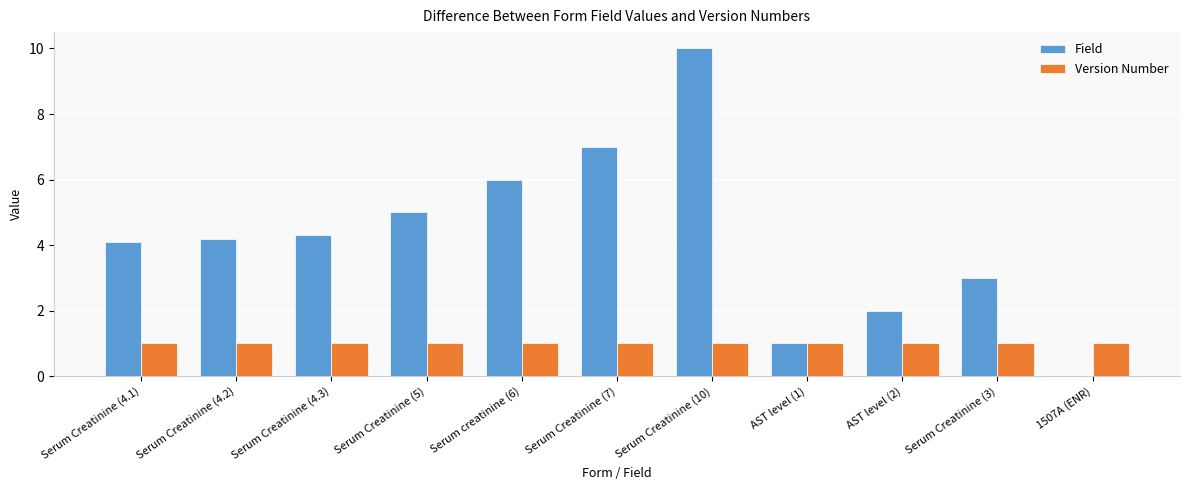

What is the spread (max minus min) of values at Serum Creatinine (5)?

4.0